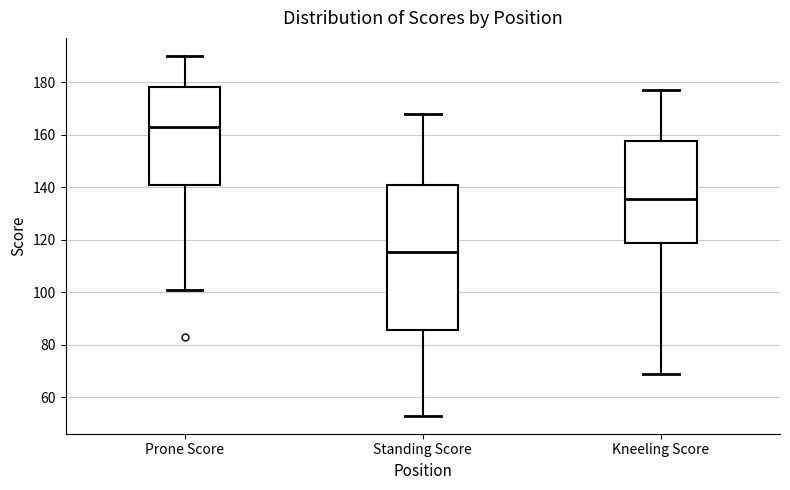

Where does the median line of the box for Standing Score sit on the y-axis? The values are not printed on the chart, so give them approximately, as read against the axis.

116